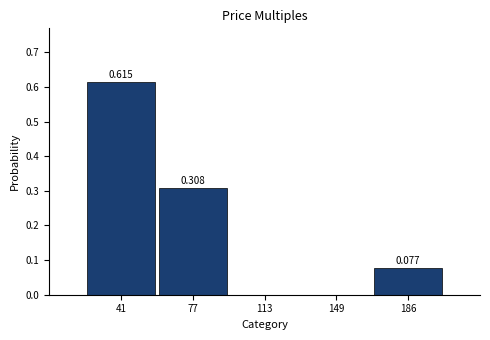

Over which range of the x-axis is the bar tallest?

20 to 60